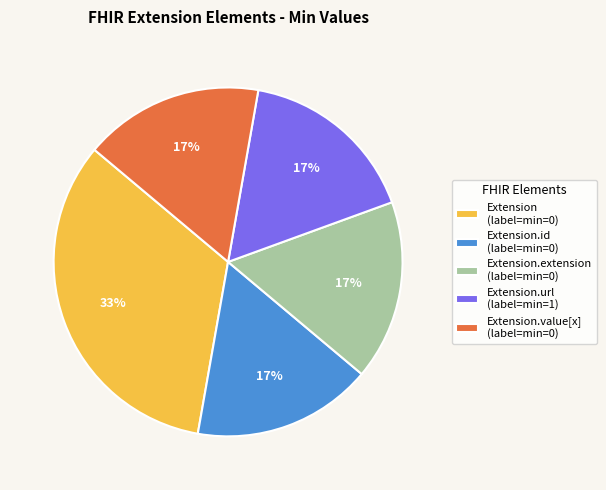

Which category has the biggest portion of the pie?

Extension (label=min=0)